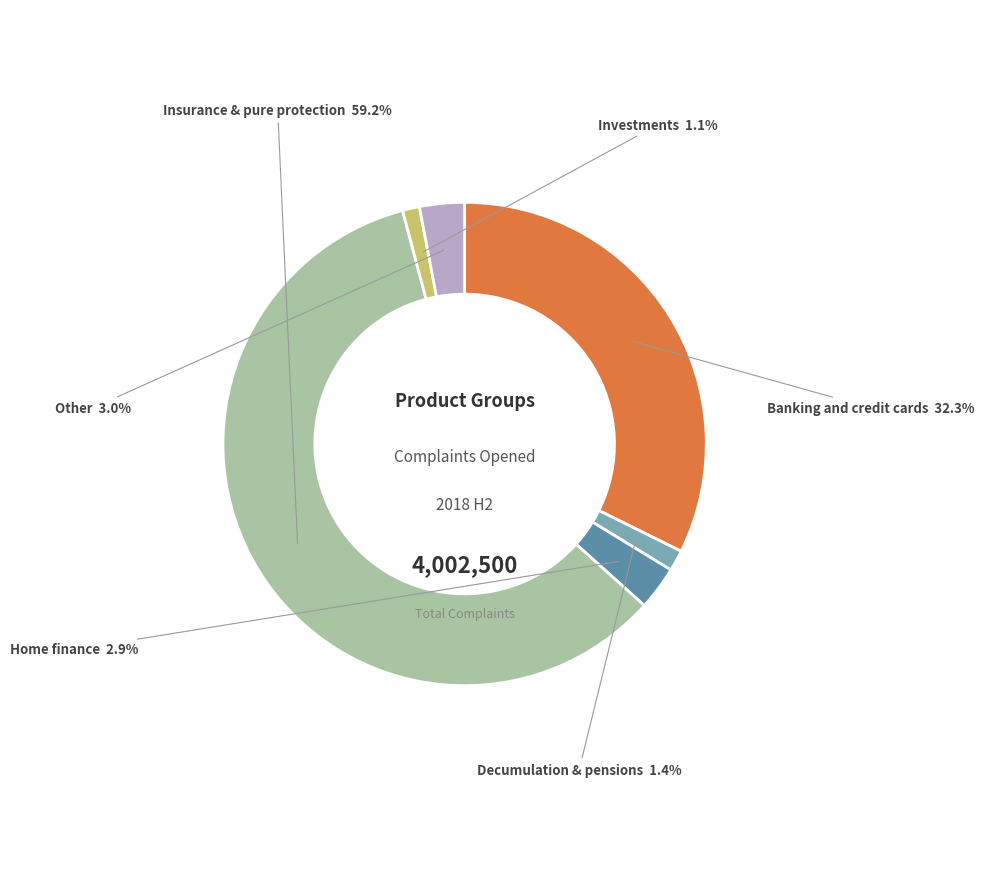

Is there a majority slice in this chart?

Yes